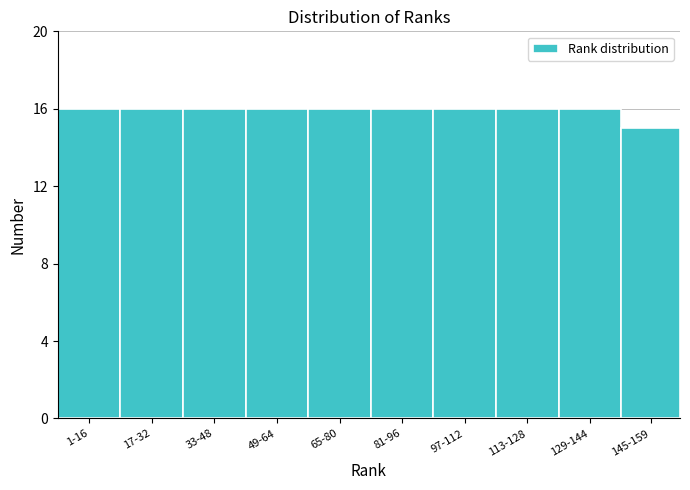

Reading left to right, transcribe all the data shown in this chart.

1-16=16	17-32=16	33-48=16	49-64=16	65-80=16	81-96=16	97-112=16	113-128=16	129-144=16	145-159=15